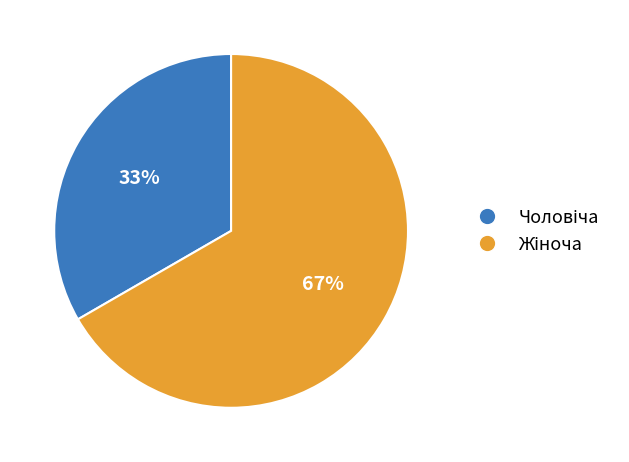

Does any single category account for the majority?

Yes